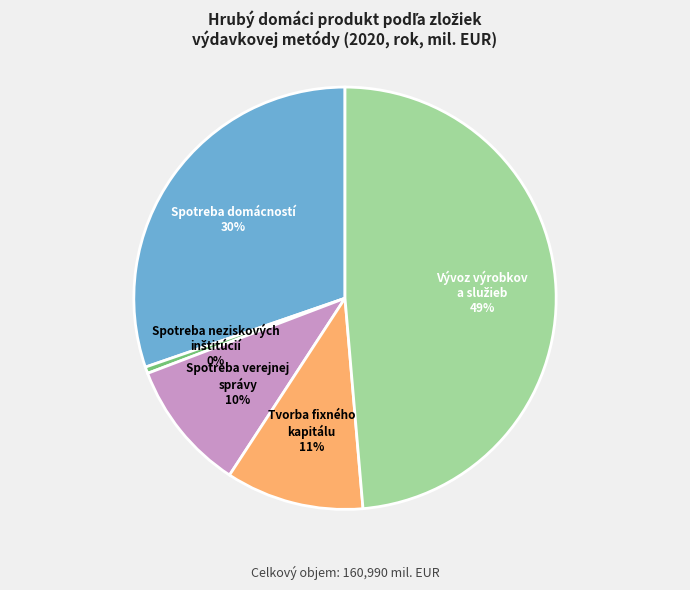

Is there any slice that represents more than half of the pie?

No